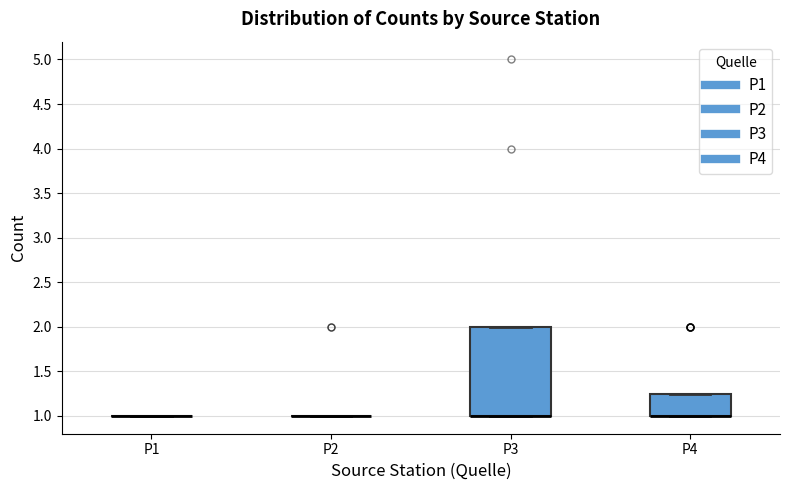

Reading left to right, read every box against the y-axis: the position of its median line, the range the box covers, and the ends of its whiskers. The values are not printed on the chart, so give them approximately, as read against the axis.

P1: box collapsed to a line at 1.00, whiskers 1.00 to 1.00
P2: box collapsed to a line at 1.00, whiskers 1.00 to 1.00
P3: median 1.00 (drawn on the box's lower edge), box 1.00 to 2.00, whiskers 1.00 to 2.00
P4: median 1.00 (drawn on the box's lower edge), box 1.00 to 1.25, whiskers 1.00 to 1.25